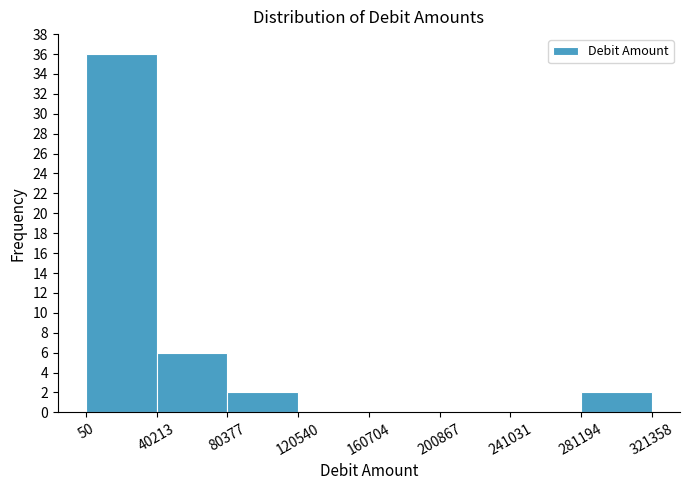

Which range on the x-axis has the tallest bar?

50 to 40213